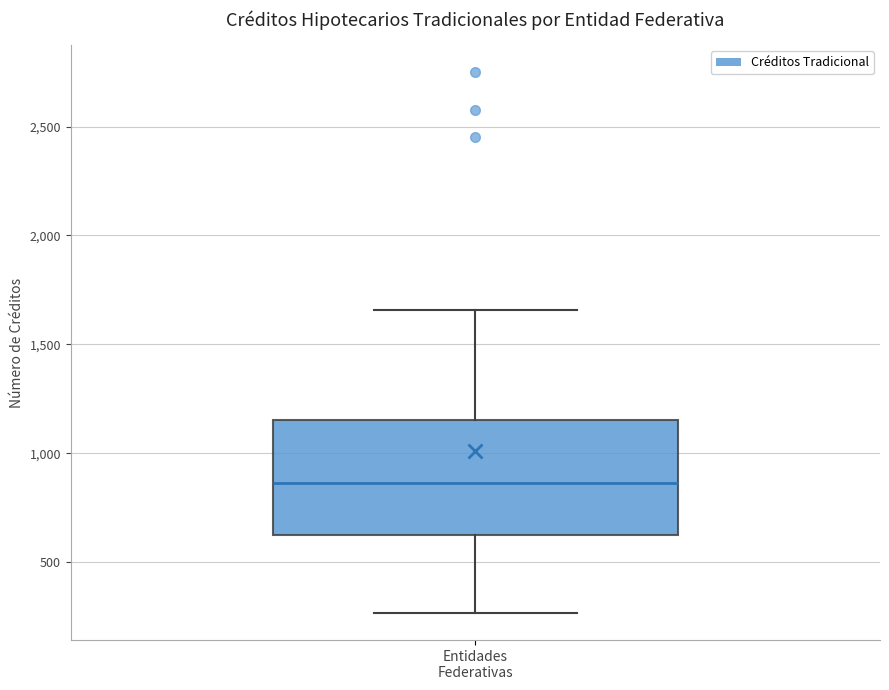

Transcribe this box plot: give where the median line is, the range the box spans, and where the two whiskers end, as read against the y-axis. The values are not printed on the chart, so give them approximately, as read against the axis.

median 850, box 600 to 1150, whiskers 250 to 1650